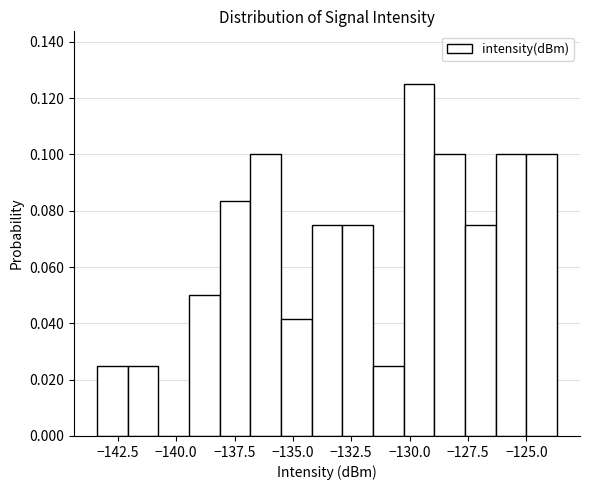

Around what value on the x-axis is the tallest bar? Give the approximate position of its centre, as read against the axis.

-129.5